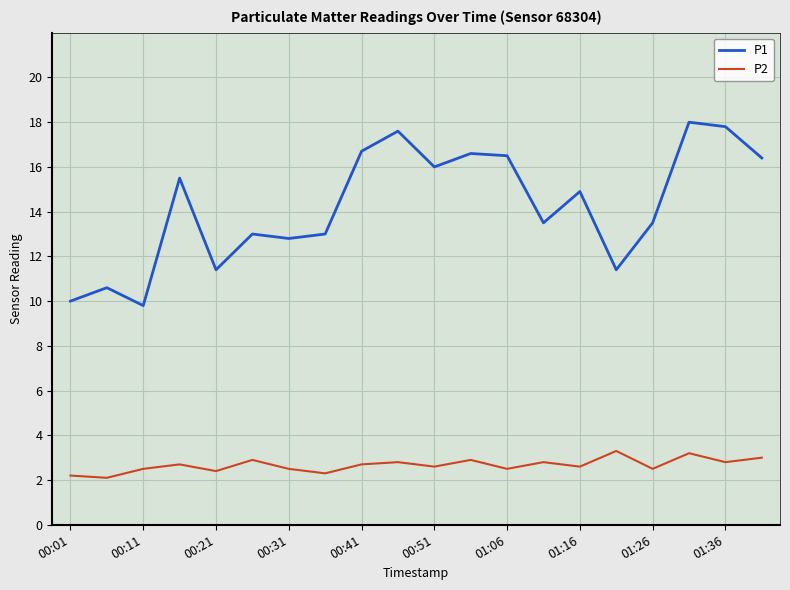

Which series has the largest total across all categories?

P1